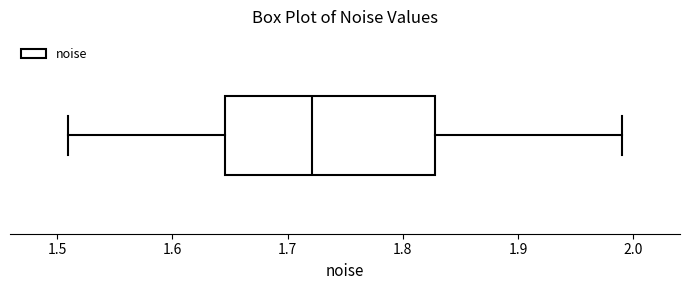

Read this box plot against the x-axis: the position of the median line, the range covered by the box, and the ends of both whiskers. The values are not printed on the chart, so give them approximately, as read against the axis.

median 1.72, box 1.65 to 1.83, whiskers 1.51 to 1.99